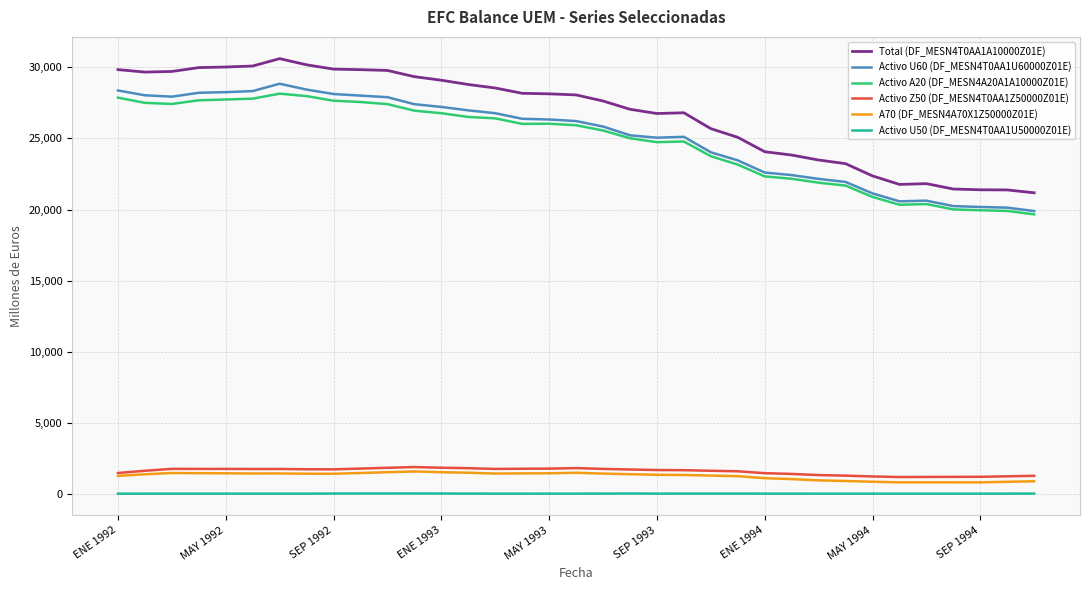

What is the difference between the second highest and second lowest values in the Activo A20 (DF_MESN4A20A1A10000Z01E) series?

8080